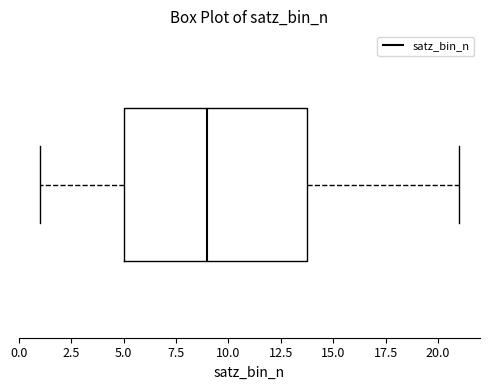

Read this box plot against the x-axis: the position of the median line, the range covered by the box, and the ends of both whiskers. The values are not printed on the chart, so give them approximately, as read against the axis.

median 9, box 5 to 14, whiskers 1 to 21